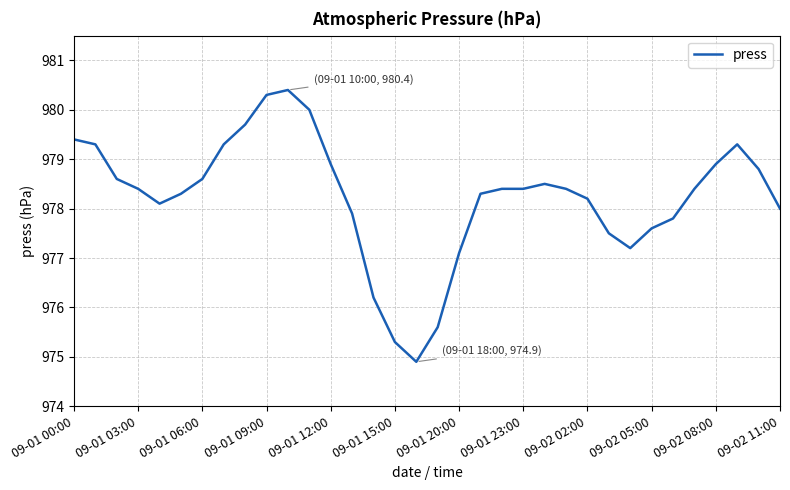

What is the difference between the maximum and minimum values?

5.5